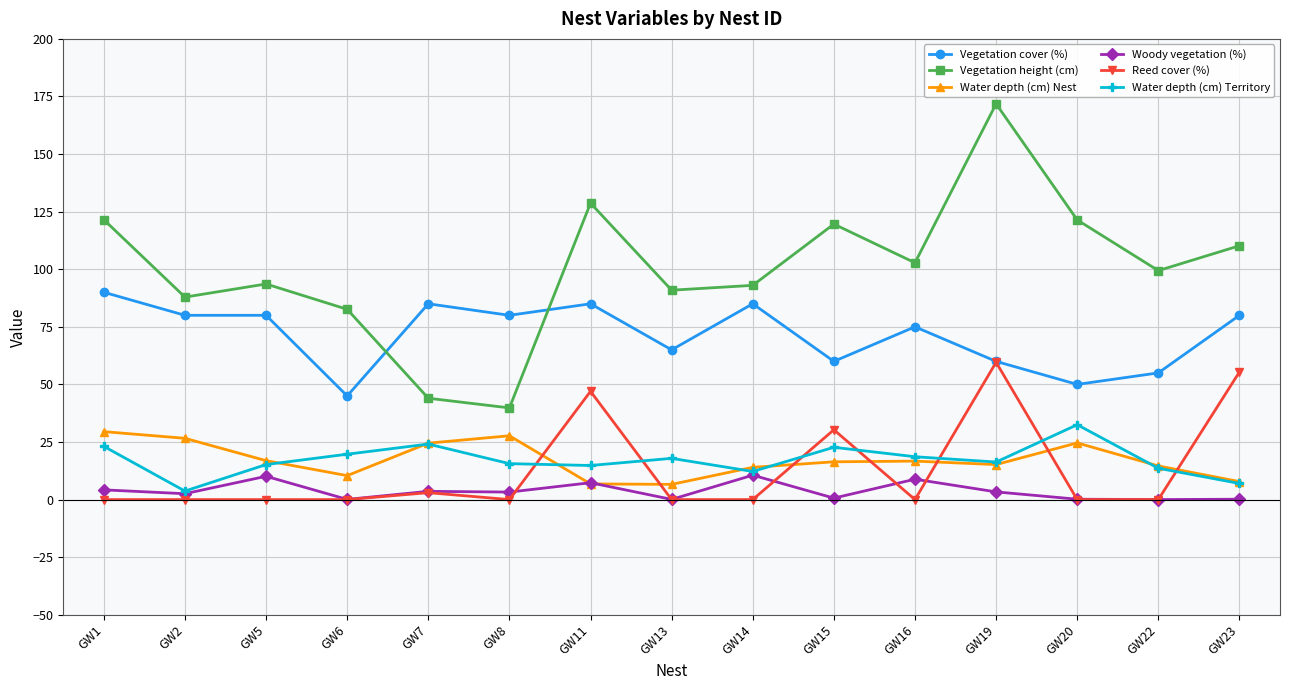

Is the value of Vegetation height (cm) at GW22 greater than the value of Woody vegetation (%) at GW19?

Yes